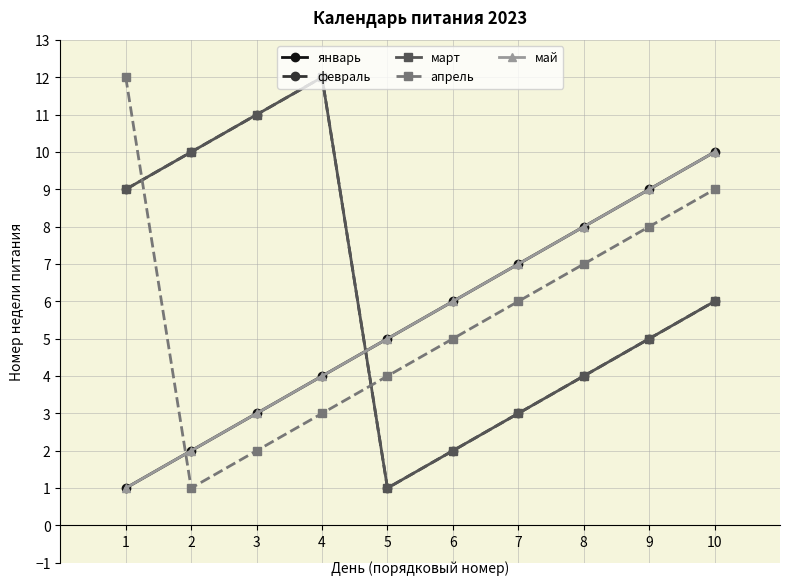

True or false: март has a value of 3 at 8.

False